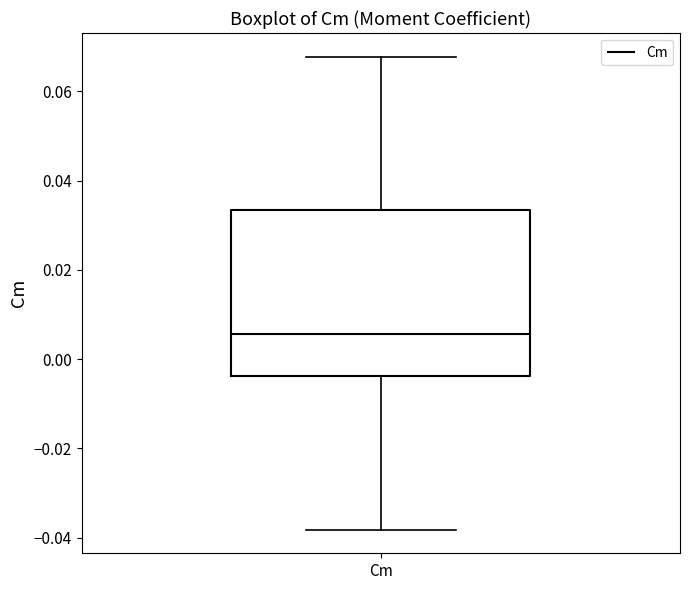

Read this box plot against the y-axis: the position of the median line, the range covered by the box, and the ends of both whiskers. The values are not printed on the chart, so give them approximately, as read against the axis.

median 0.006, box -0.004 to 0.034, whiskers -0.038 to 0.068